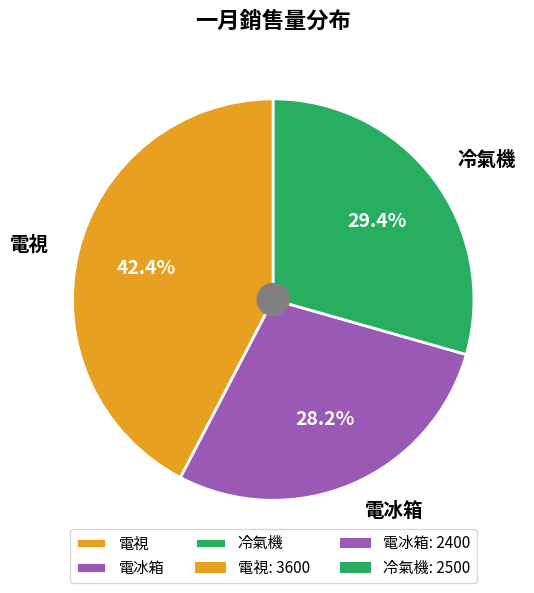

How many slices are in this pie chart?

3